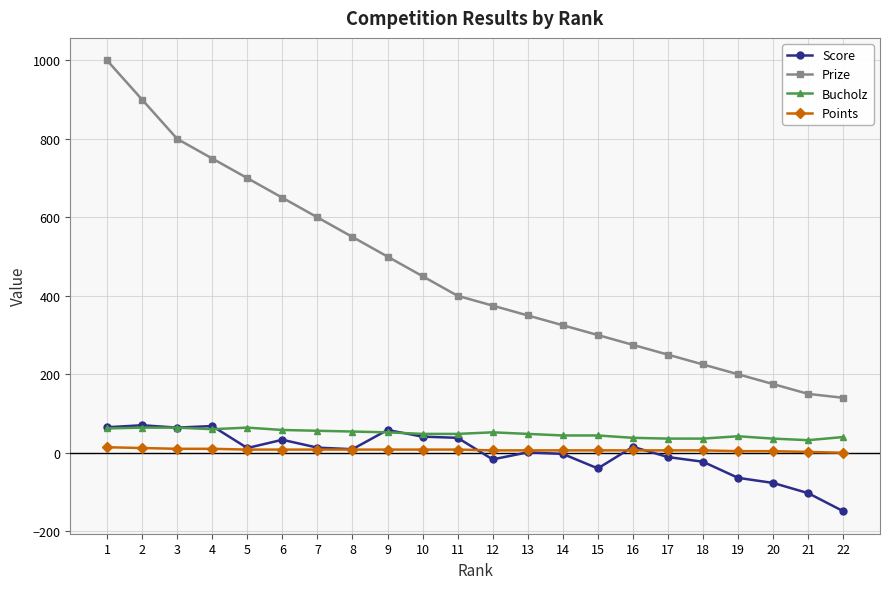

Which series changed the most between 8 and 13?

Prize